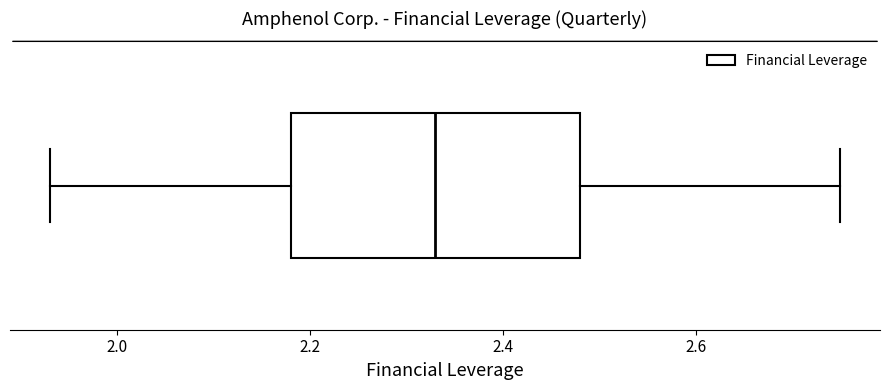

Read this box plot against the x-axis: the position of the median line, the range covered by the box, and the ends of both whiskers. The values are not printed on the chart, so give them approximately, as read against the axis.

median 2.34, box 2.18 to 2.48, whiskers 1.94 to 2.76